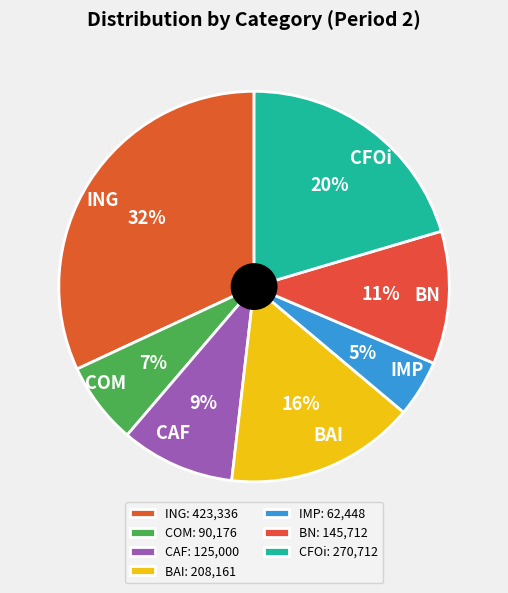

Is it true that BN is 25% of the pie?

False